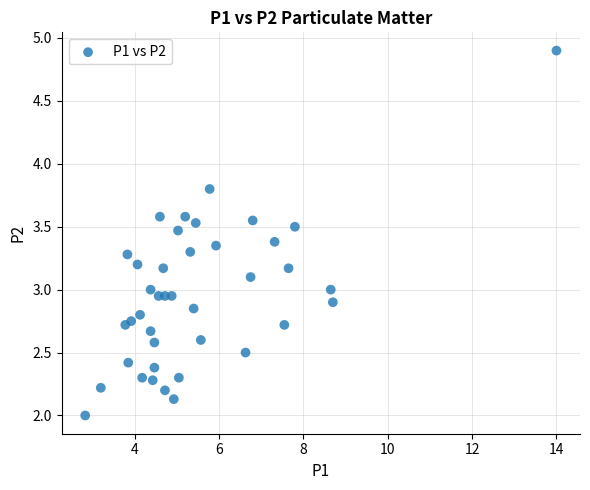

What is the range of X values (max minus min)?

11.2